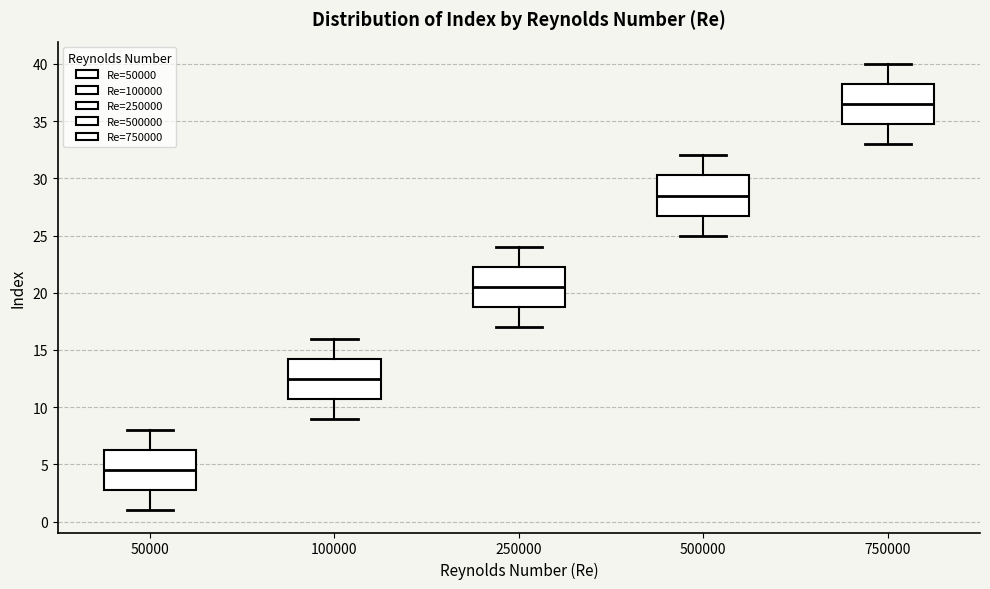

Reading left to right, read every box against the y-axis: the position of its median line, the range the box covers, and the ends of its whiskers. The values are not printed on the chart, so give them approximately, as read against the axis.

50000: median 4.5, box 3.0 to 6.5, whiskers 1.0 to 8.0
100000: median 12.5, box 11.0 to 14.5, whiskers 9.0 to 16.0
250000: median 20.5, box 19.0 to 22.5, whiskers 17.0 to 24.0
500000: median 28.5, box 27.0 to 30.5, whiskers 25.0 to 32.0
750000: median 36.5, box 35.0 to 38.5, whiskers 33.0 to 40.0